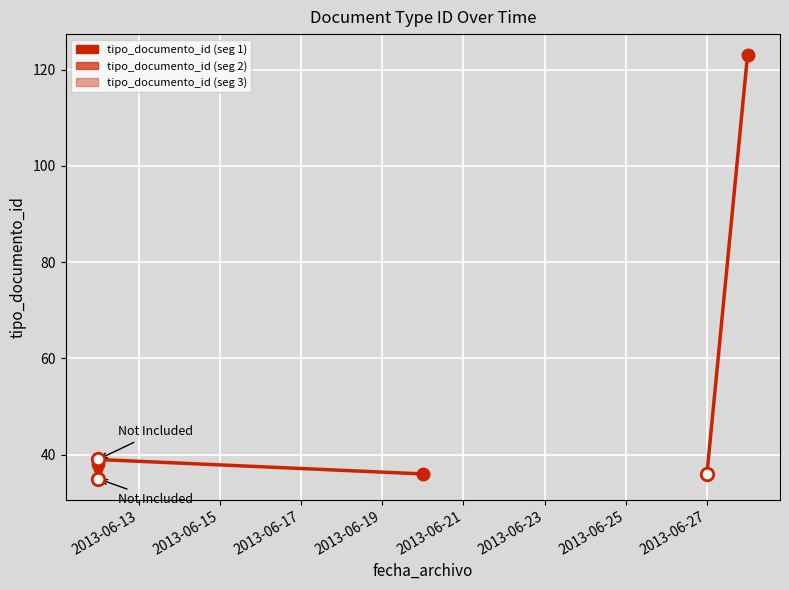

Approximately how many times larger is the value at 2013-06-12 compared to 2013-06-20?

1.0